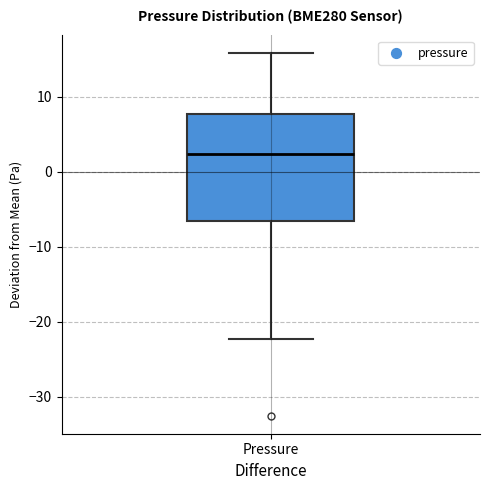

Where is the lower edge of the box for Pressure on the y-axis? The values are not printed on the chart, so give them approximately, as read against the axis.

-7